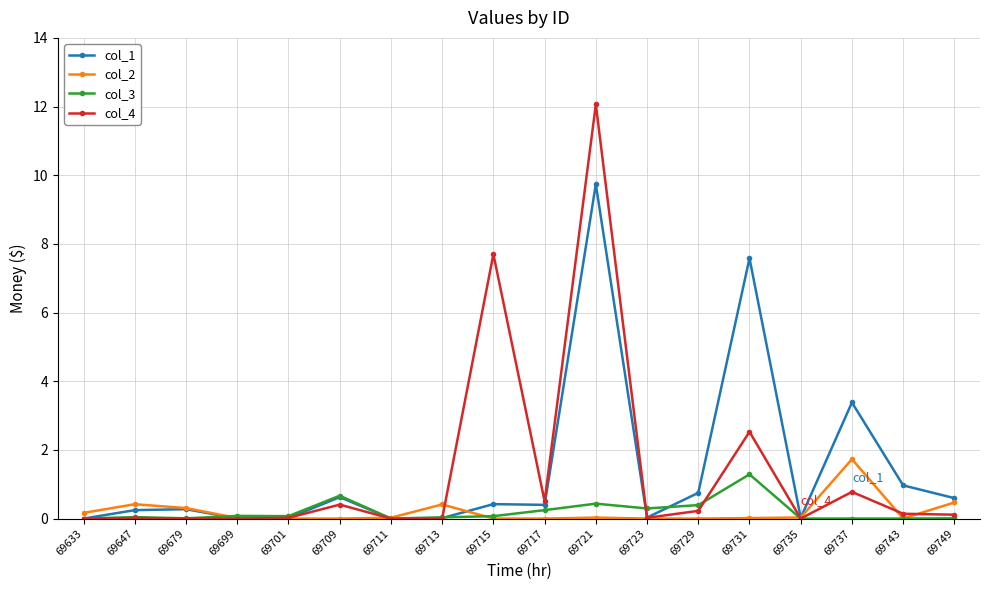

Which category has the highest value across all series?

69721